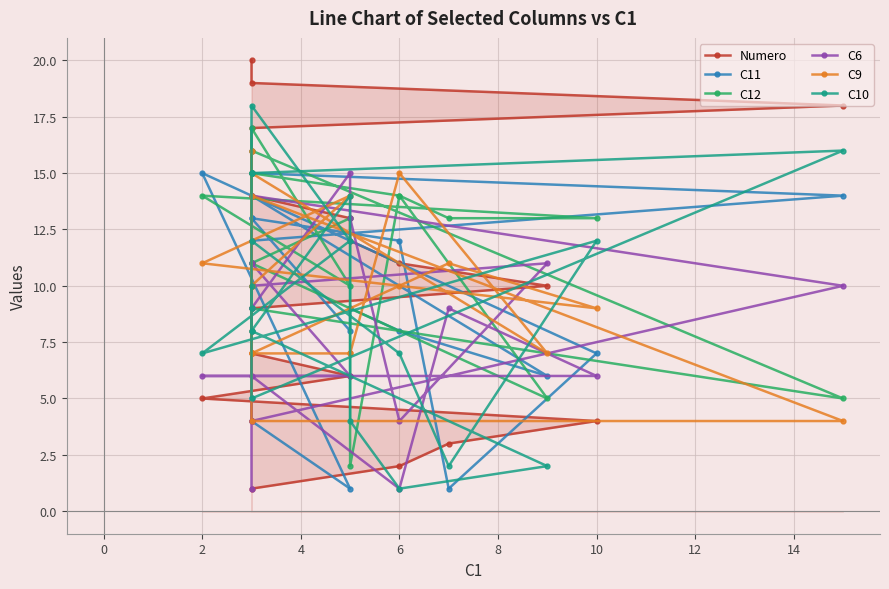

True or false: C9 and C11 cross at least once.

True